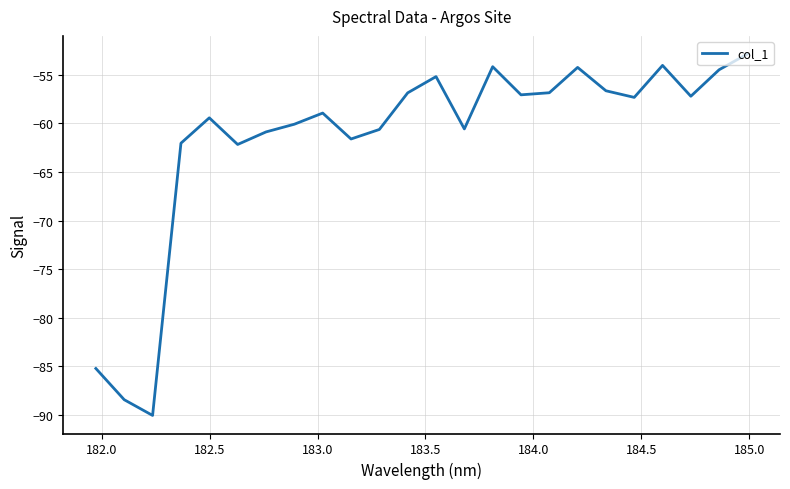

How many lines are shown in the chart?

1